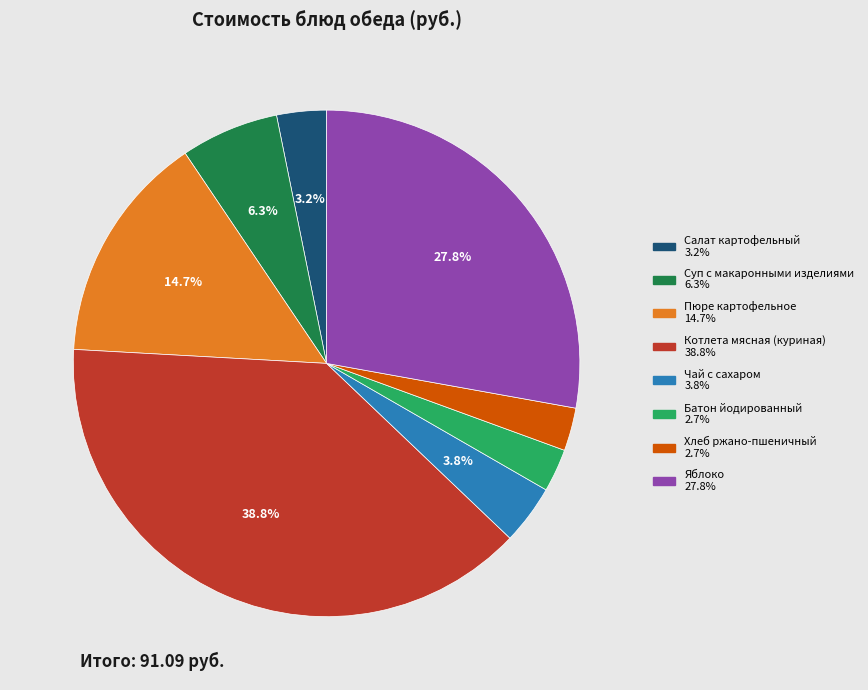

Does any single category account for the majority?

No